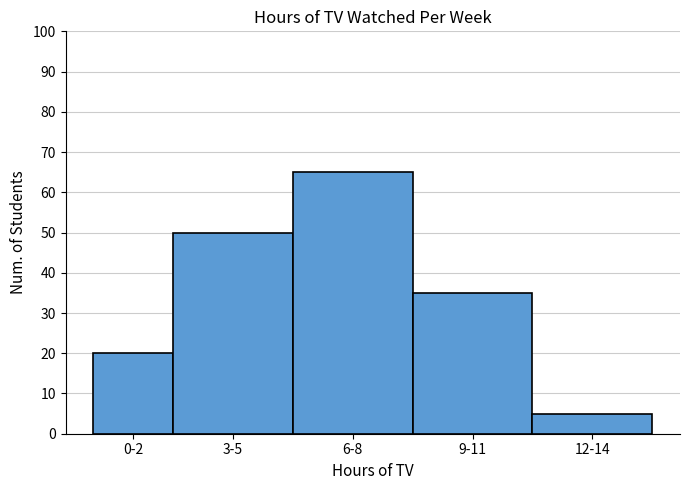

Reading left to right, what are all the values shown in this chart?

20	50	65	35	5